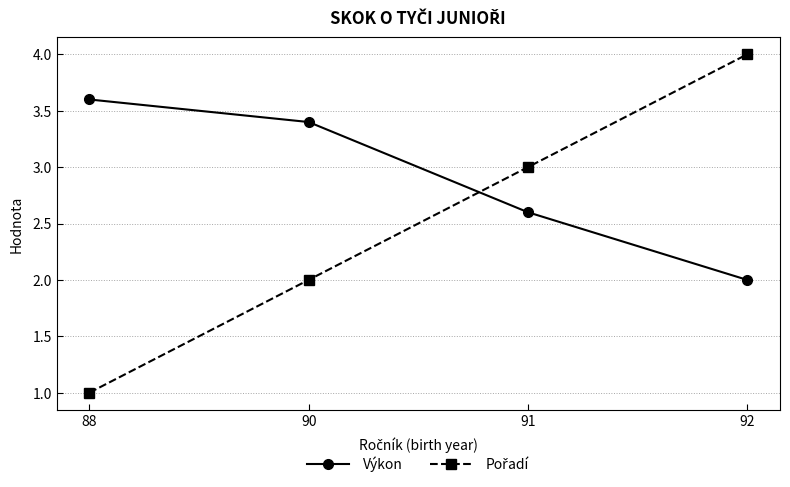

What is the sum of all Výkon values?

11.6